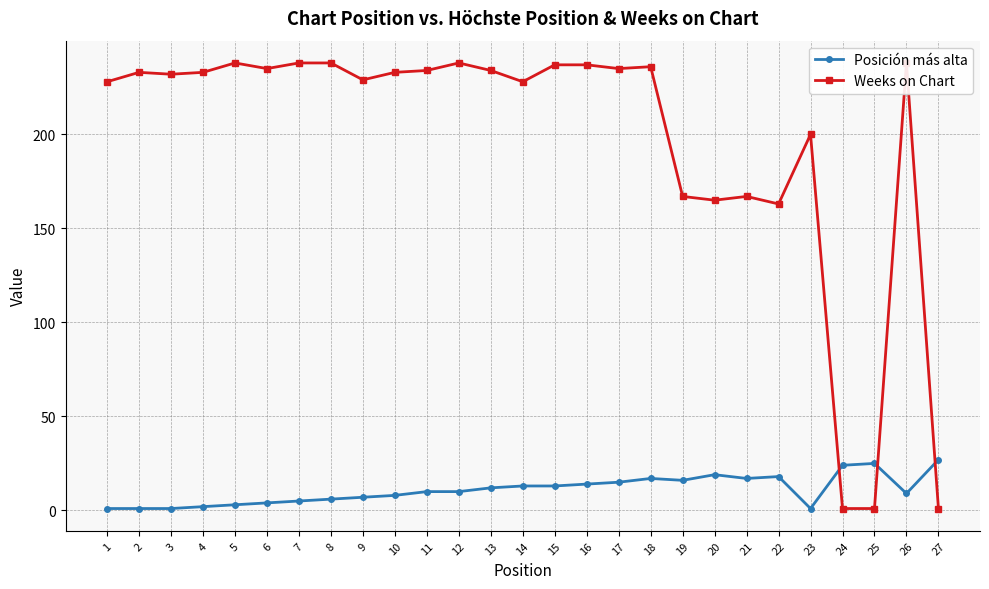

What is the difference between the second highest and minimum values in the Posición más alta series?

24